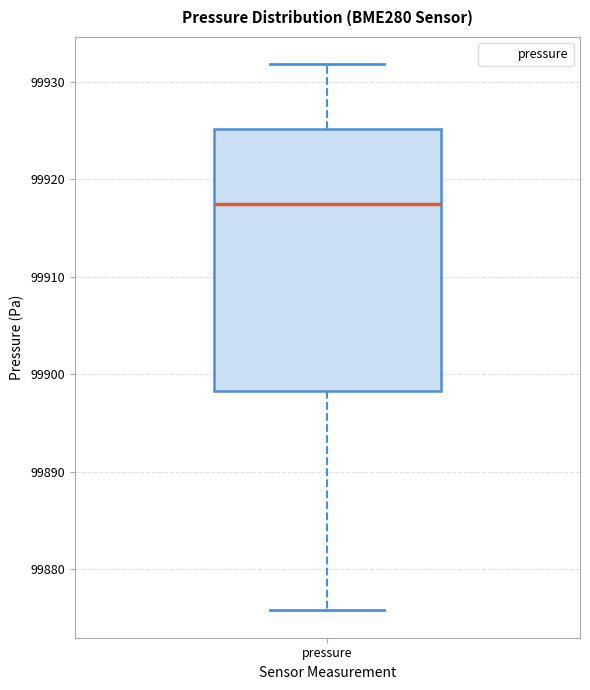

Read this box plot against the y-axis: the position of the median line, the range covered by the box, and the ends of both whiskers. The values are not printed on the chart, so give them approximately, as read against the axis.

median 99917, box 99898 to 99925, whiskers 99876 to 99932